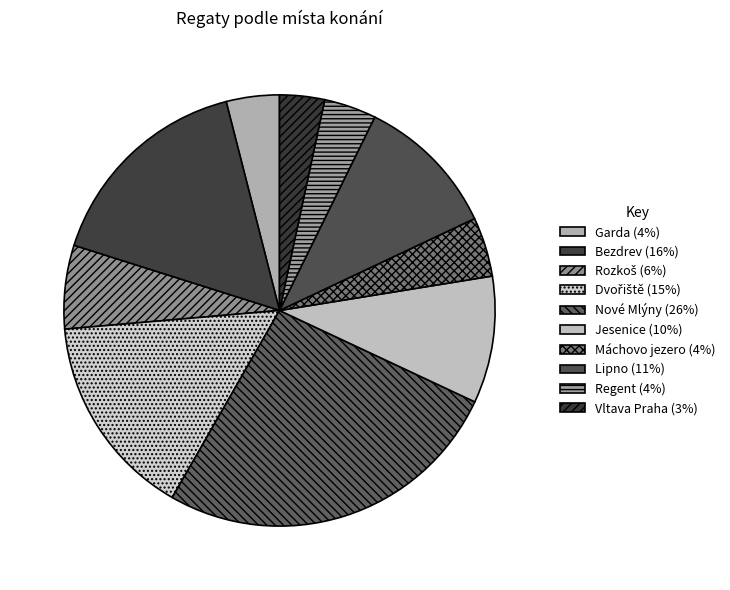

Which slice is the smallest?

Vltava Praha